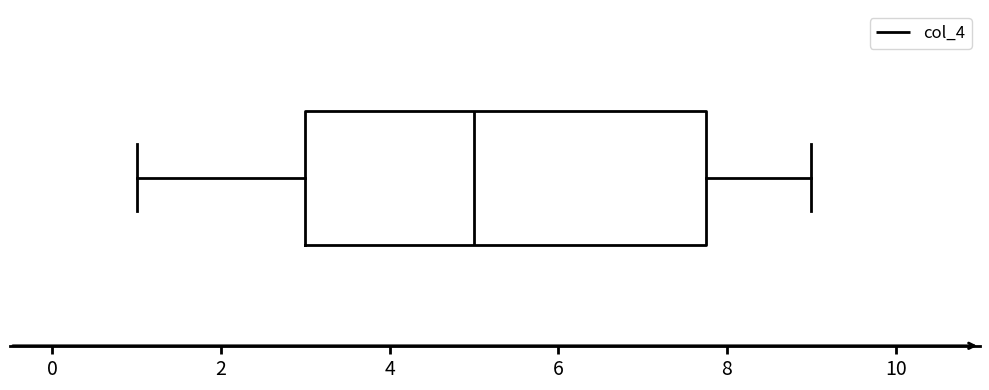

Where does the right whisker of the box end on the x-axis? The values are not printed on the chart, so give them approximately, as read against the axis.

9.0